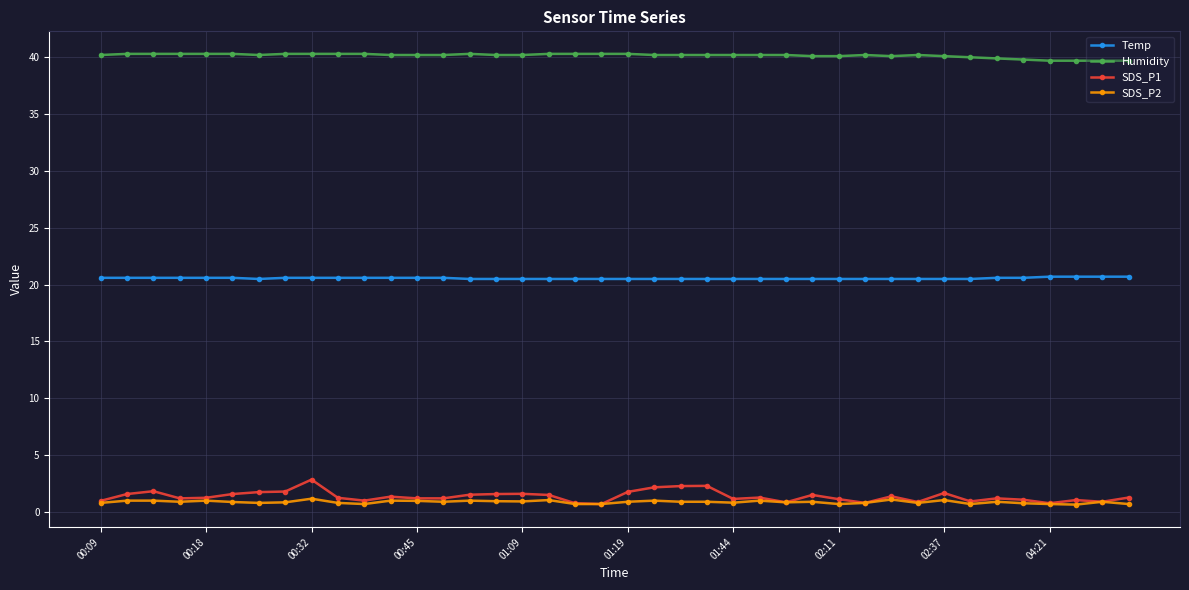

Which series has the largest range (max minus min)?

SDS_P1